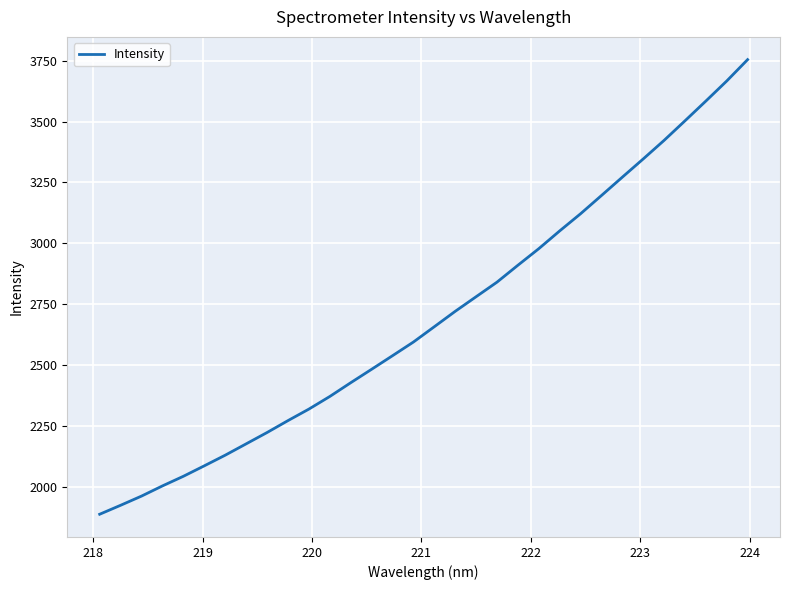

What is the greatest value displayed?

3754.4